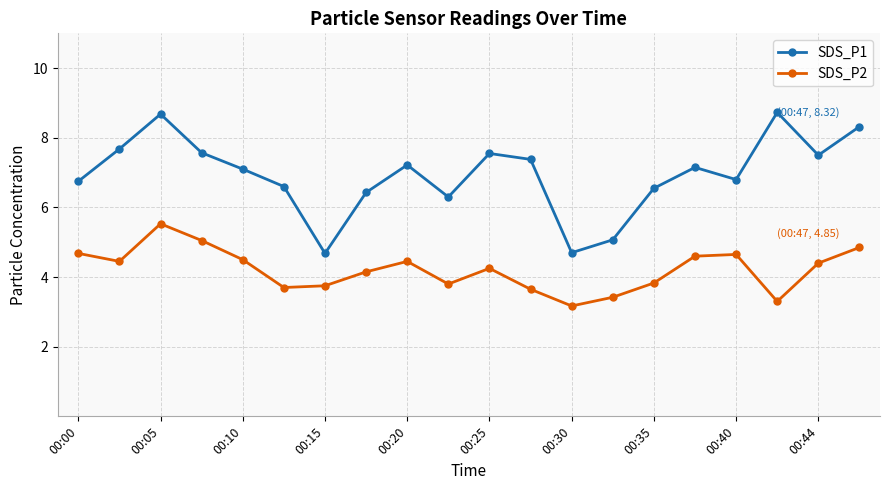

Which series has the largest range (max minus min)?

SDS_P1